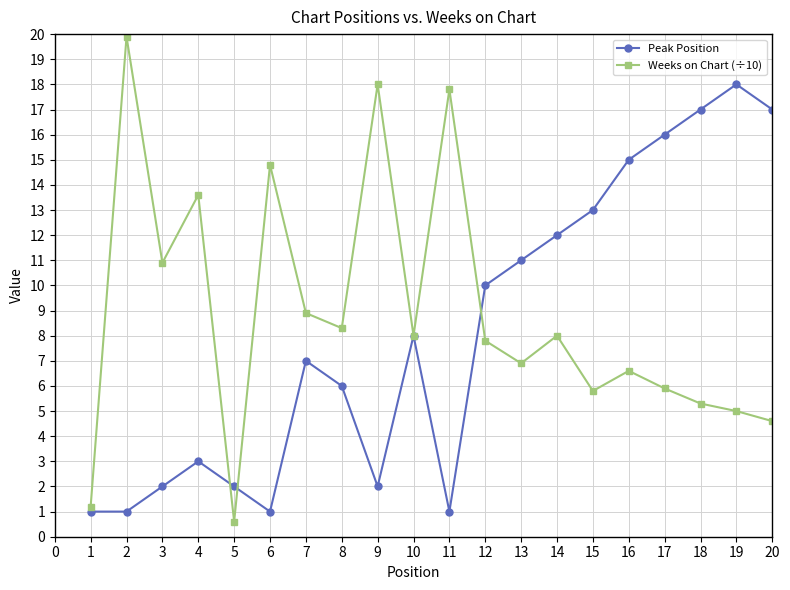

Which series has the widest spread of values?

Weeks on Chart (÷10)